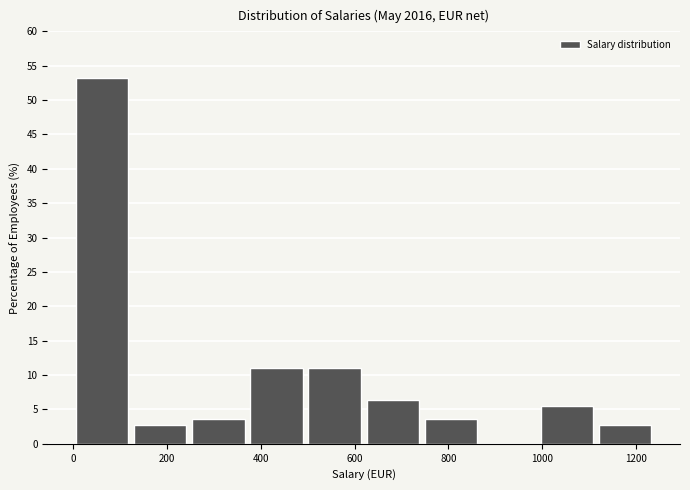

Over which range of the x-axis is the bar tallest?

0 to 120